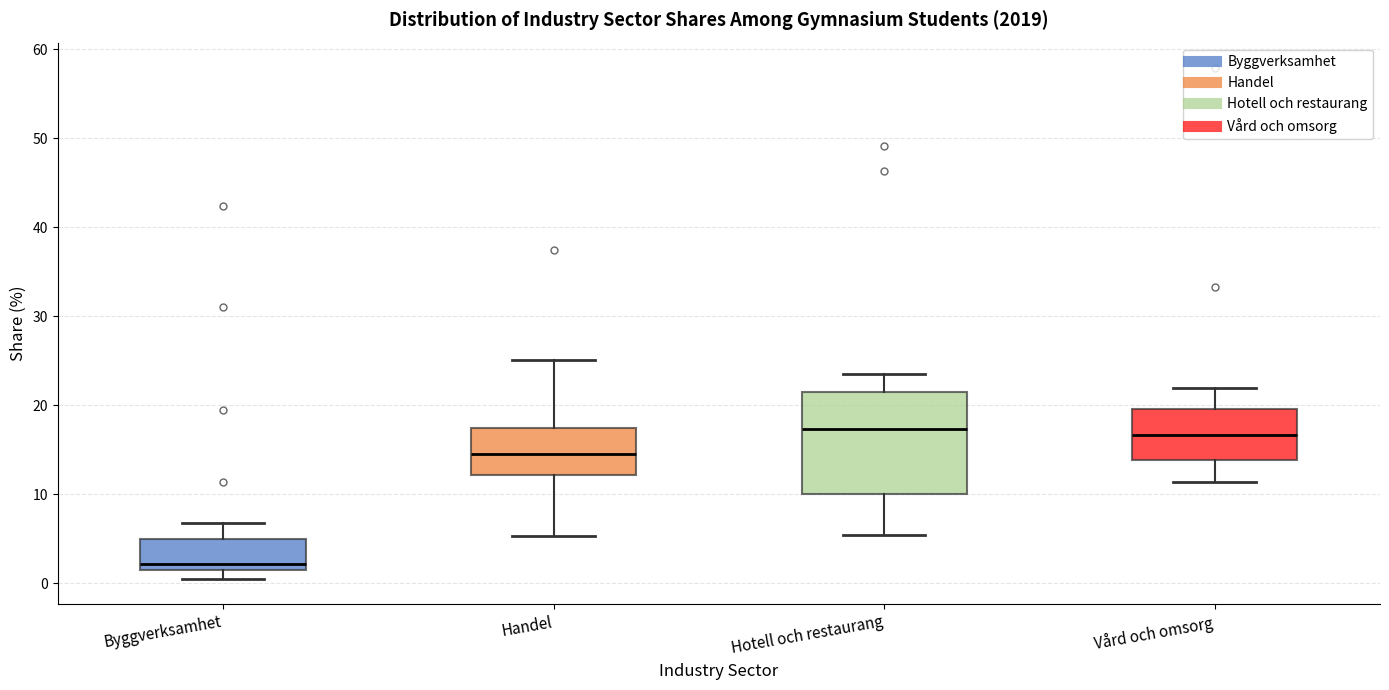

Reading left to right, read every box against the y-axis: the position of its median line, the range the box covers, and the ends of its whiskers. The values are not printed on the chart, so give them approximately, as read against the axis.

Byggverksamhet: median 2, box 1 to 5, whiskers 1 (just below the box's lower edge) to 7
Handel: median 15, box 12 to 17, whiskers 5 to 25
Hotell och restaurang: median 17, box 10 to 21, whiskers 5 to 23
Vård och omsorg: median 17, box 14 to 20, whiskers 11 to 22